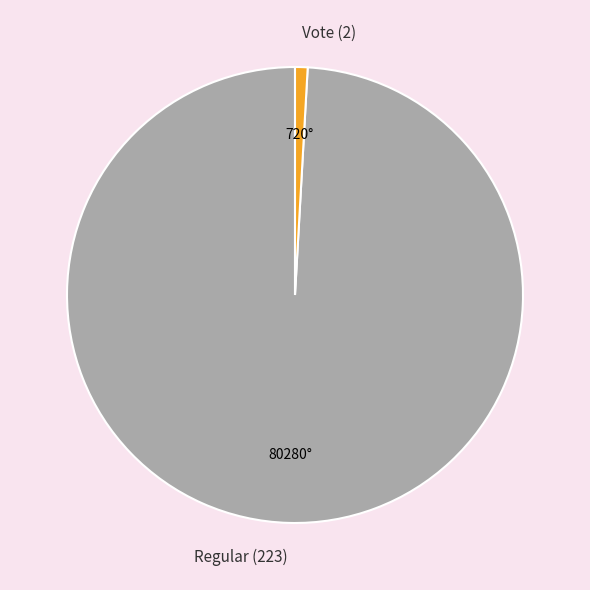

Count the number of slices in the pie.

2